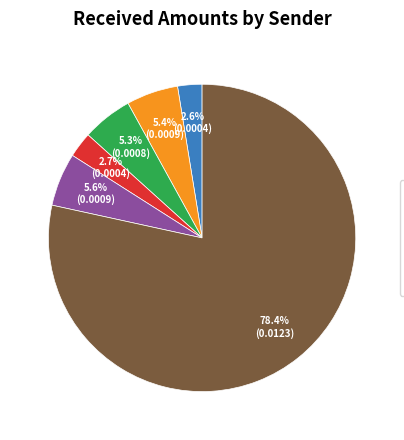

Is there any slice that represents more than half of the pie?

Yes